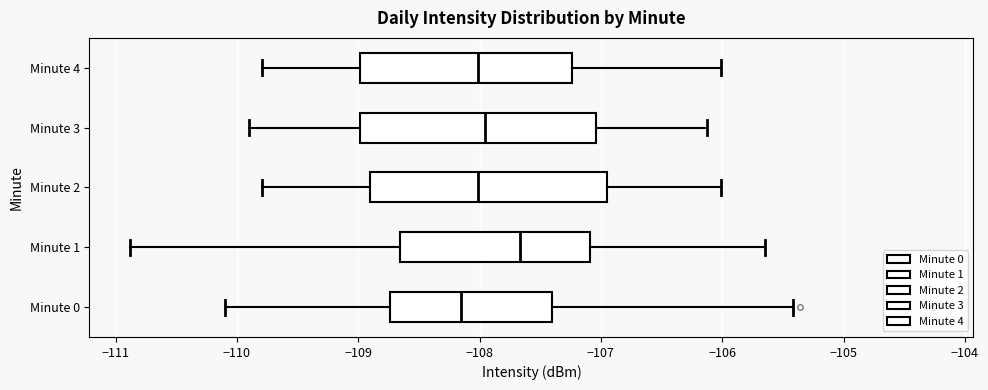

Which box has the furthest to the left median line?

Minute 0